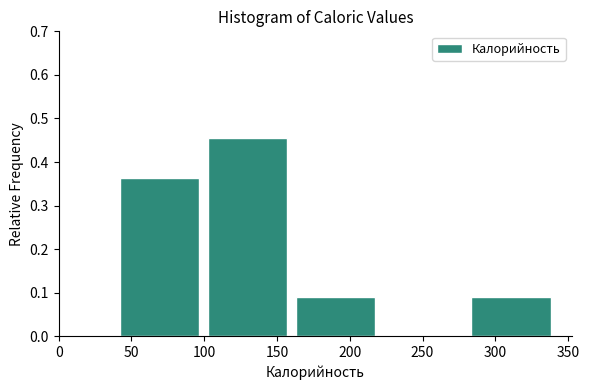

Reading left to right, transcribe this chart: for each bar, give the range it covers on the x-axis and its height. Neither the bar edges nor the heights are printed on the chart, so give them approximately, as read against the axes.

40 to 100: 0.36
100 to 165: 0.45
165 to 225: 0.09
225 to 285: 0
285 to 345: 0.09